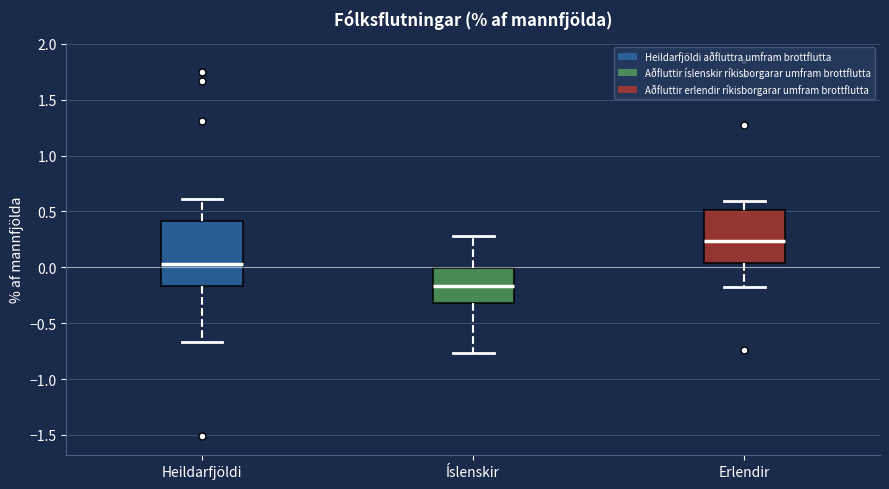

Which box has the highest median line?

Erlendir